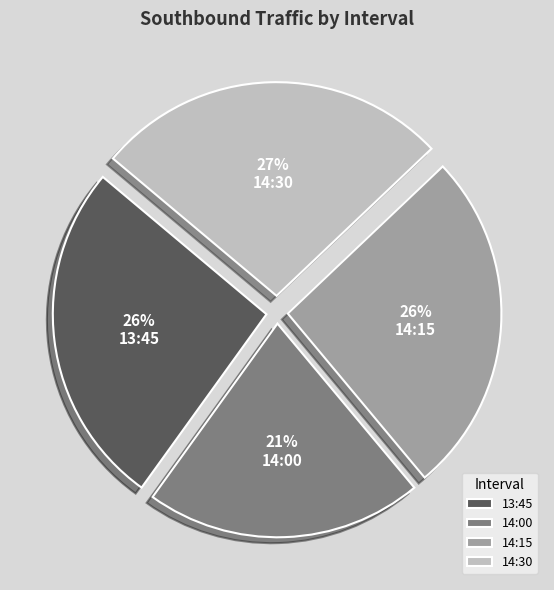

Which slice is the largest?

14:30